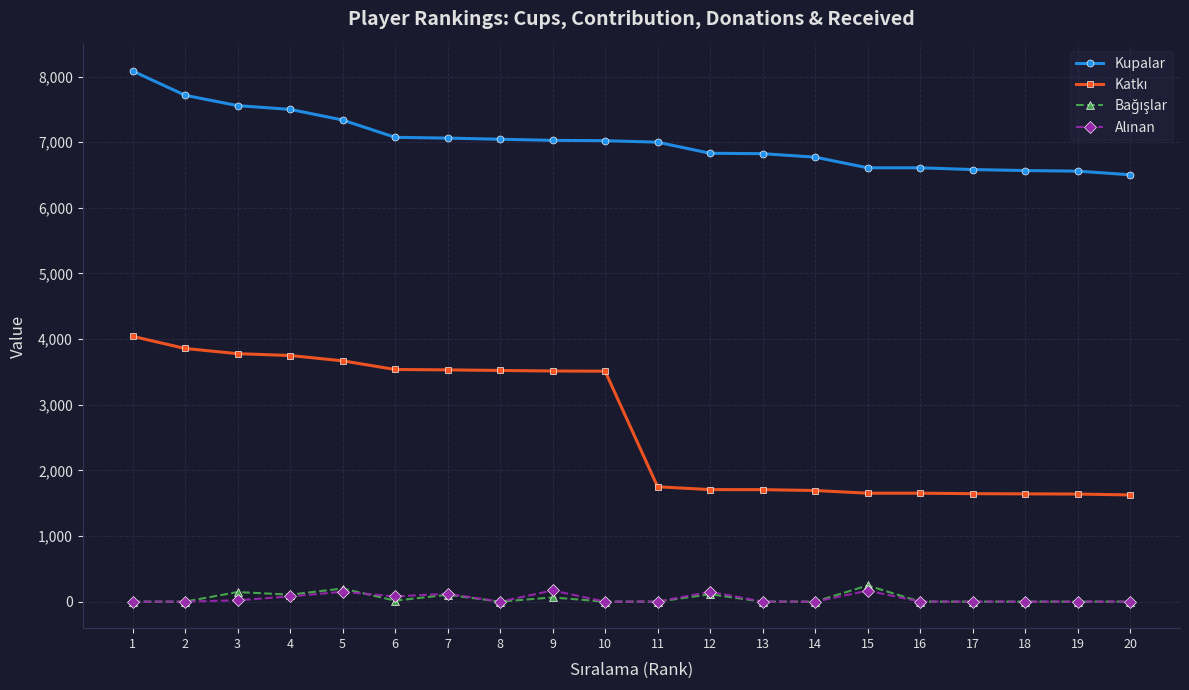

How many lines are shown in the chart?

4